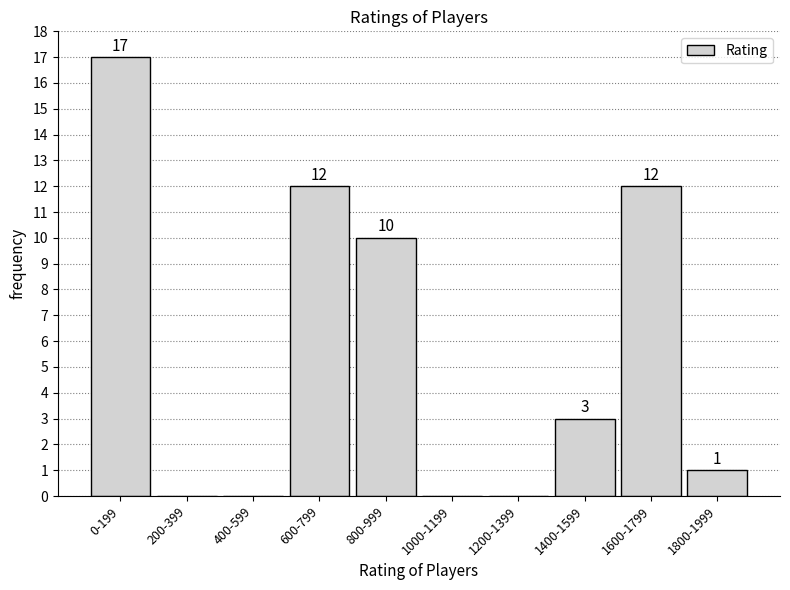

Reading left to right, list all the values displayed in this chart.

0-199=17	200-399=0	400-599=0	600-799=12	800-999=10	1000-1199=0	1200-1399=0	1400-1599=3	1600-1799=12	1800-1999=1